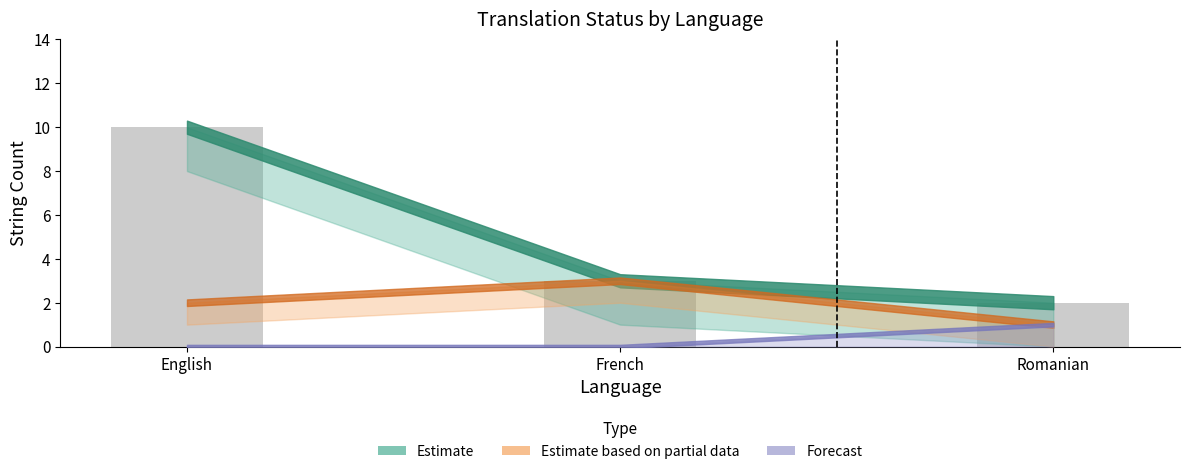

What is the average value?

5